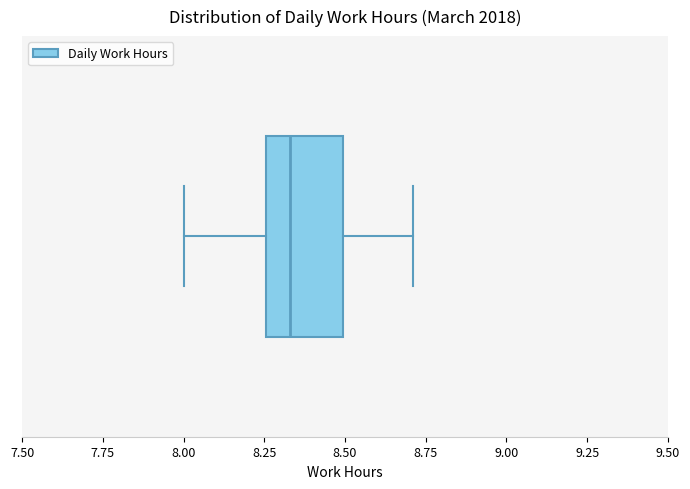

Transcribe this box plot: give where the median line is, the range the box spans, and where the two whiskers end, as read against the x-axis. The values are not printed on the chart, so give them approximately, as read against the axis.

median 8.35, box 8.25 to 8.50, whiskers 8.00 to 8.70